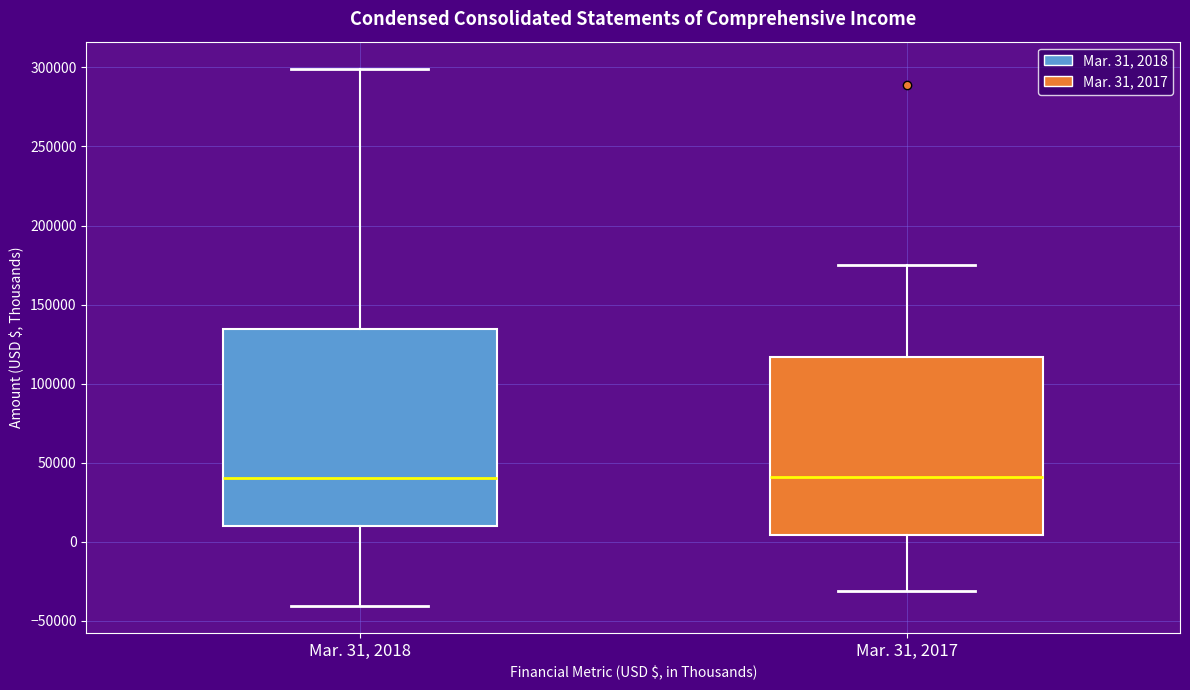

Which box is the tallest, from its lower edge to its upper edge?

Mar. 31, 2018